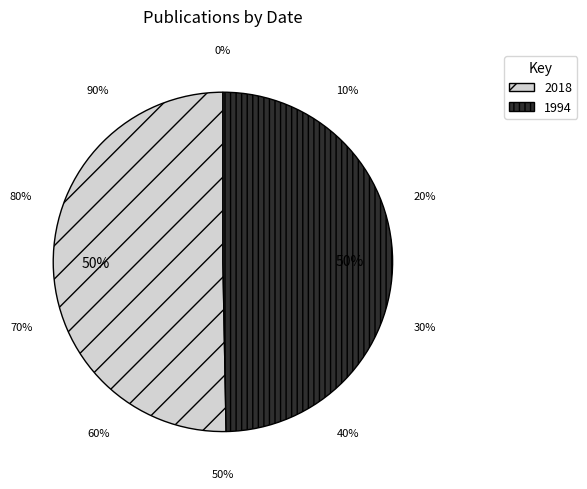

Which slice represents more than half of the pie?

2018